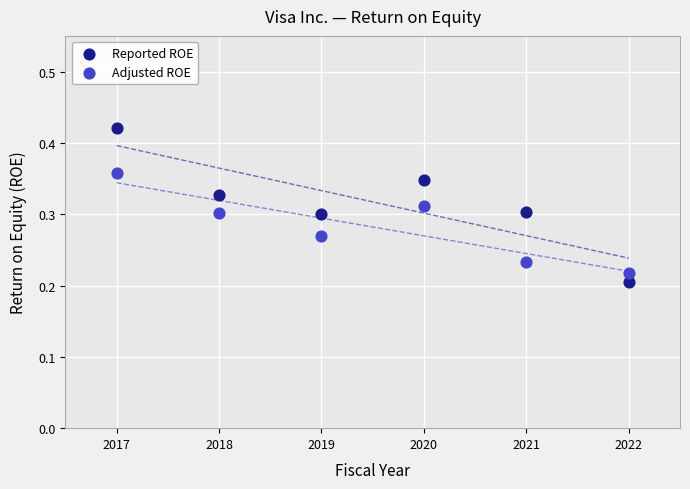

Which series has the largest Y range (max minus min)?

Reported ROE